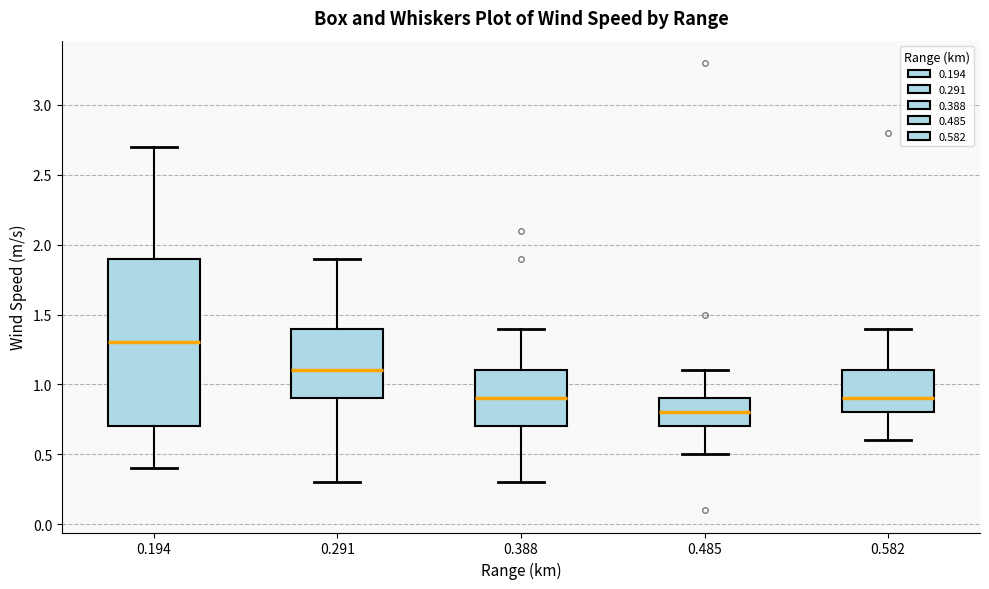

Reading left to right, read every box against the y-axis: the position of its median line, the range the box covers, and the ends of its whiskers. The values are not printed on the chart, so give them approximately, as read against the axis.

0.194: median 1.3, box 0.7 to 1.9, whiskers 0.4 to 2.7
0.291: median 1.1, box 0.9 to 1.4, whiskers 0.3 to 1.9
0.388: median 0.9, box 0.7 to 1.1, whiskers 0.3 to 1.4
0.485: median 0.8, box 0.7 to 0.9, whiskers 0.5 to 1.1
0.582: median 0.9, box 0.8 to 1.1, whiskers 0.6 to 1.4